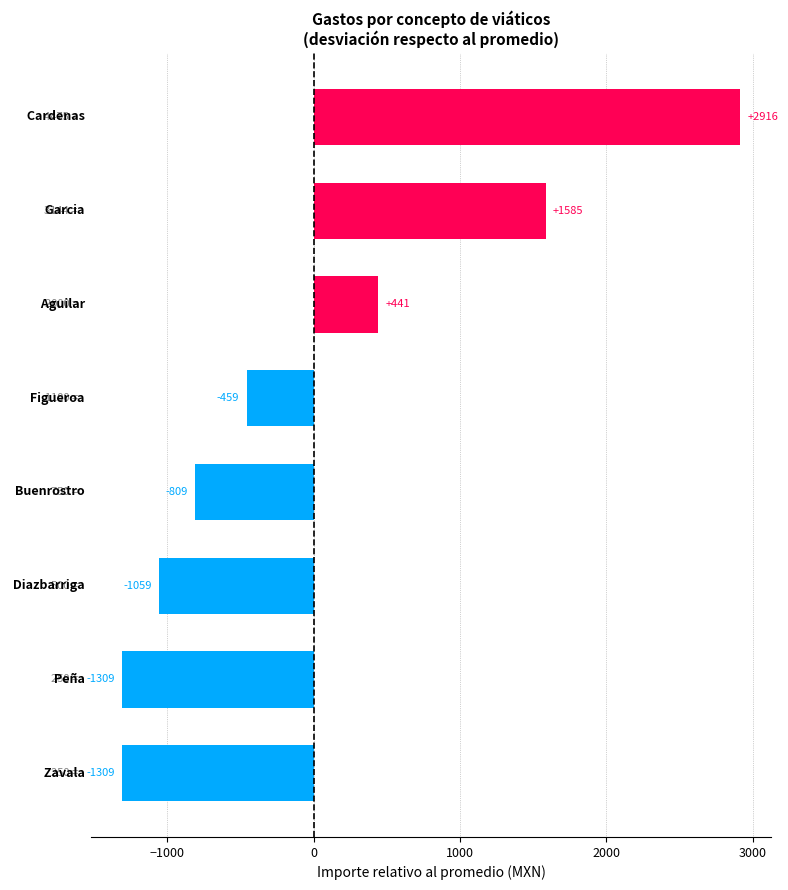

What is the minimum value shown in the chart?

-1308.6